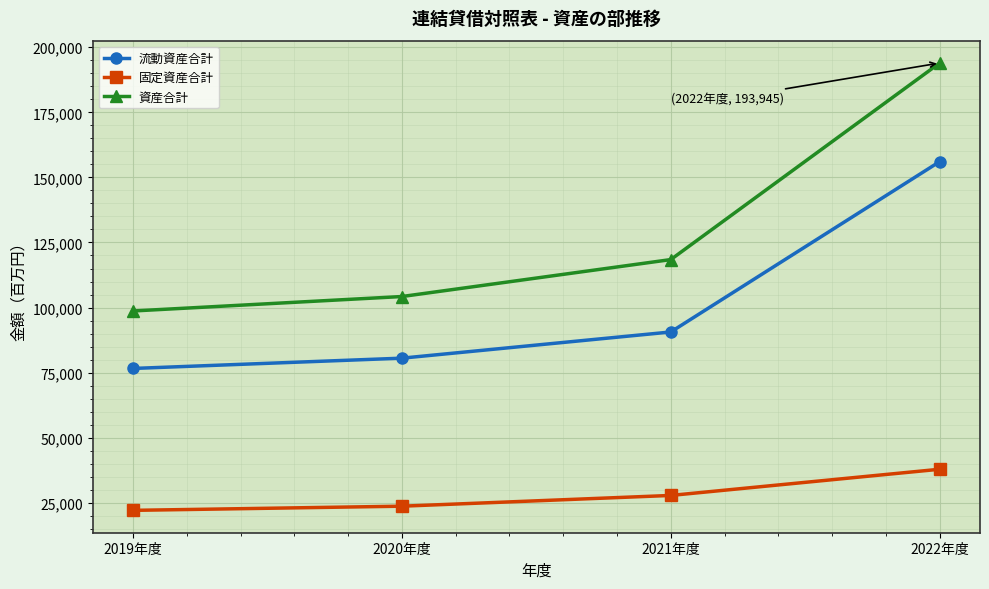

At which label is 資産合計 closest to 146313?

2021年度